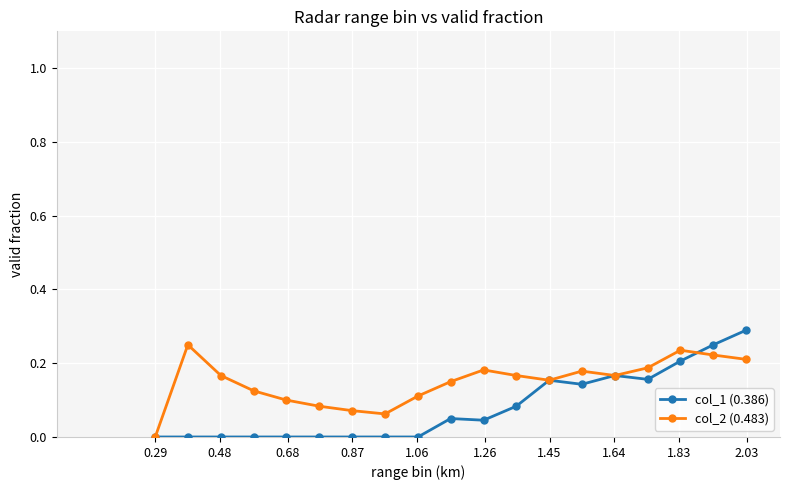

Which series has the largest range (max minus min)?

col_1 (0.386)